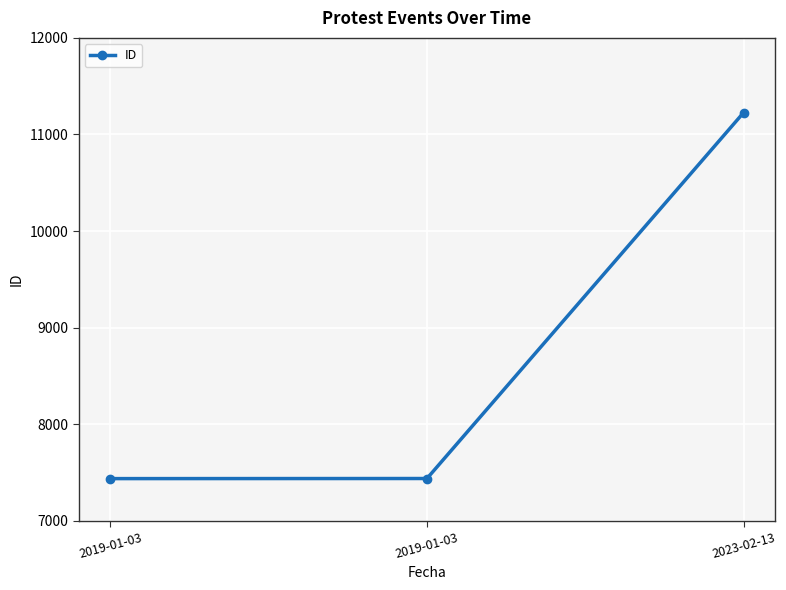

Reading left to right, list all the values displayed in this chart.

7436	7437	11226